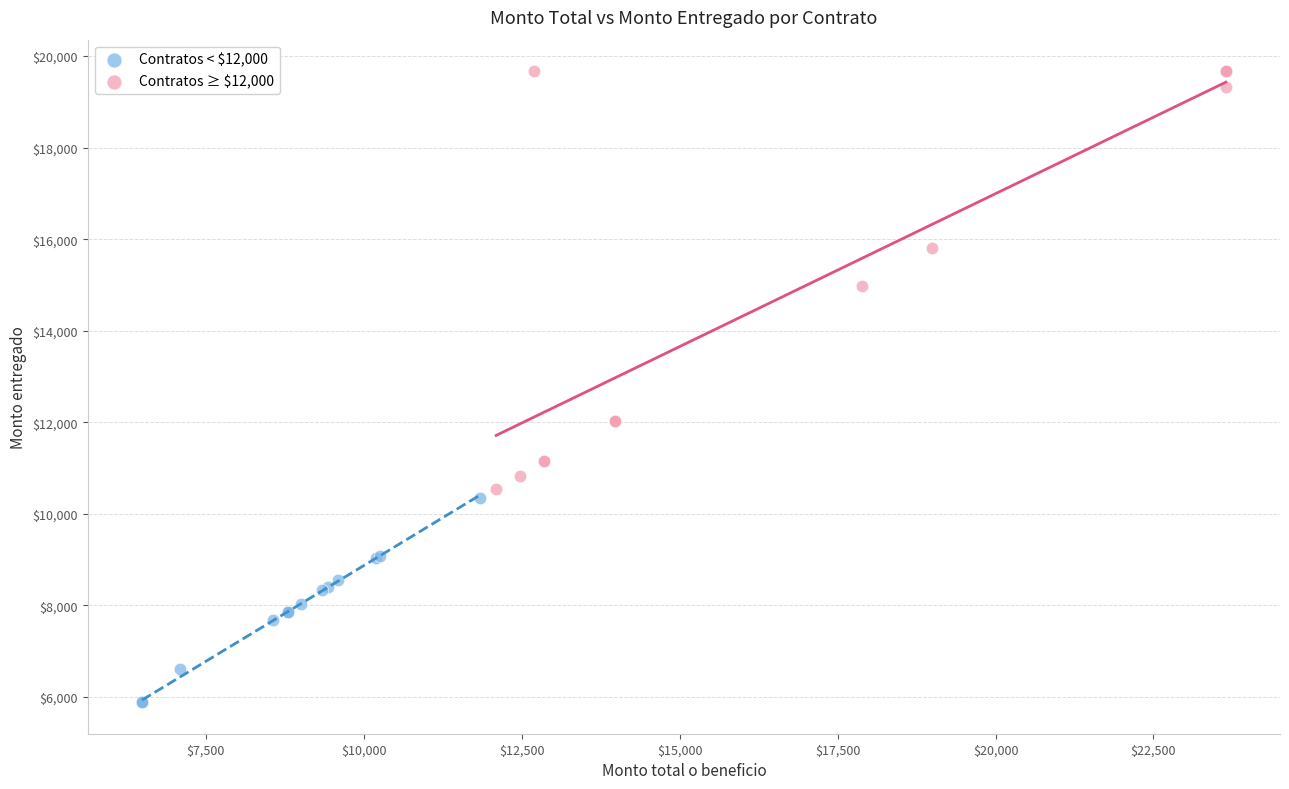

Which series has the widest spread of Y values?

Contratos ≥ $12,000